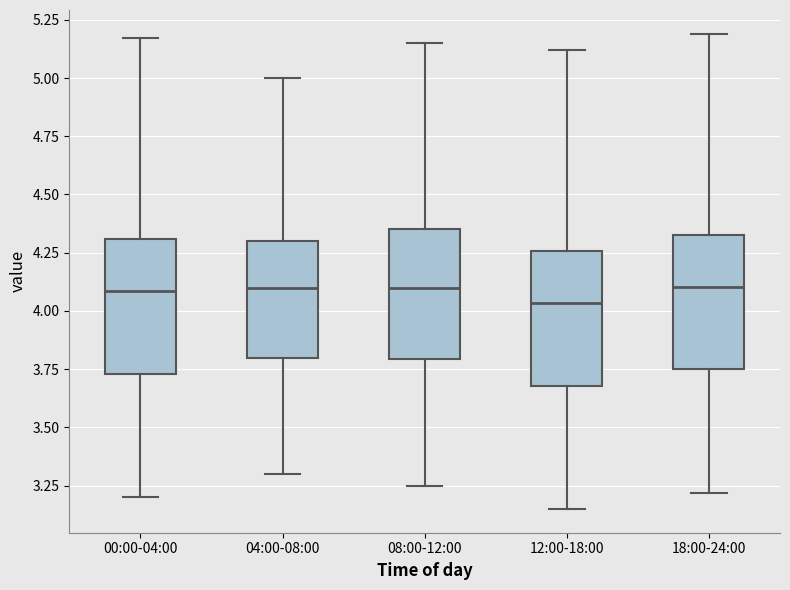

Reading left to right, read every box against the y-axis: the position of its median line, the range the box covers, and the ends of its whiskers. The values are not printed on the chart, so give them approximately, as read against the axis.

00:00-04:00: median 4.10, box 3.75 to 4.30, whiskers 3.20 to 5.15
04:00-08:00: median 4.10, box 3.80 to 4.30, whiskers 3.30 to 5.00
08:00-12:00: median 4.10, box 3.80 to 4.35, whiskers 3.25 to 5.15
12:00-18:00: median 4.05, box 3.70 to 4.25, whiskers 3.15 to 5.10
18:00-24:00: median 4.10, box 3.75 to 4.35, whiskers 3.20 to 5.20